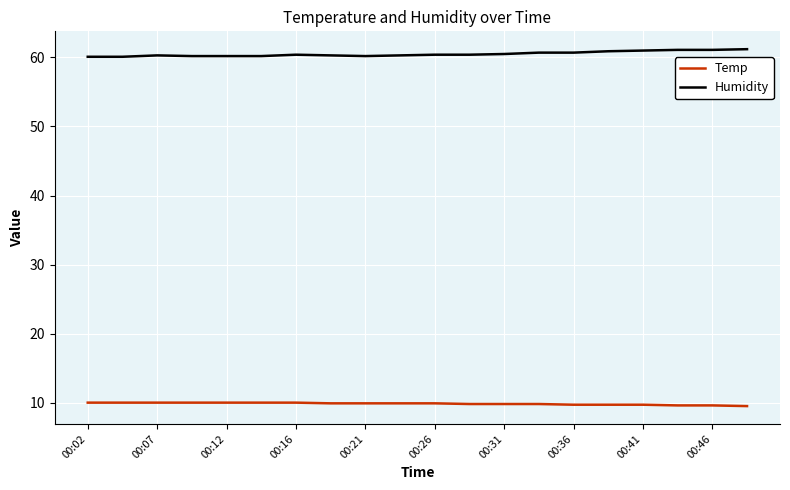

What is the difference between the maximum and minimum values in the Temp series?

0.5